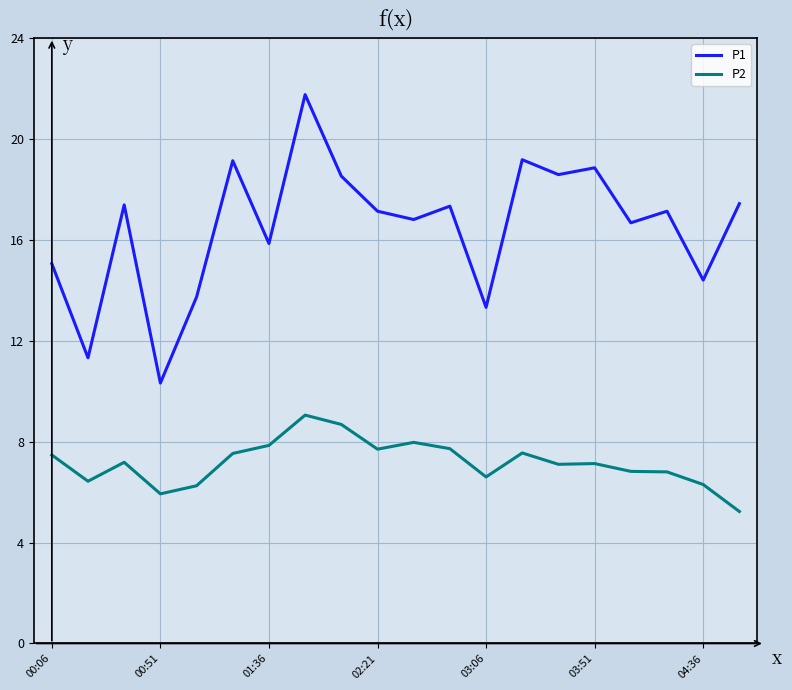

Which series has the largest total across all categories?

P1